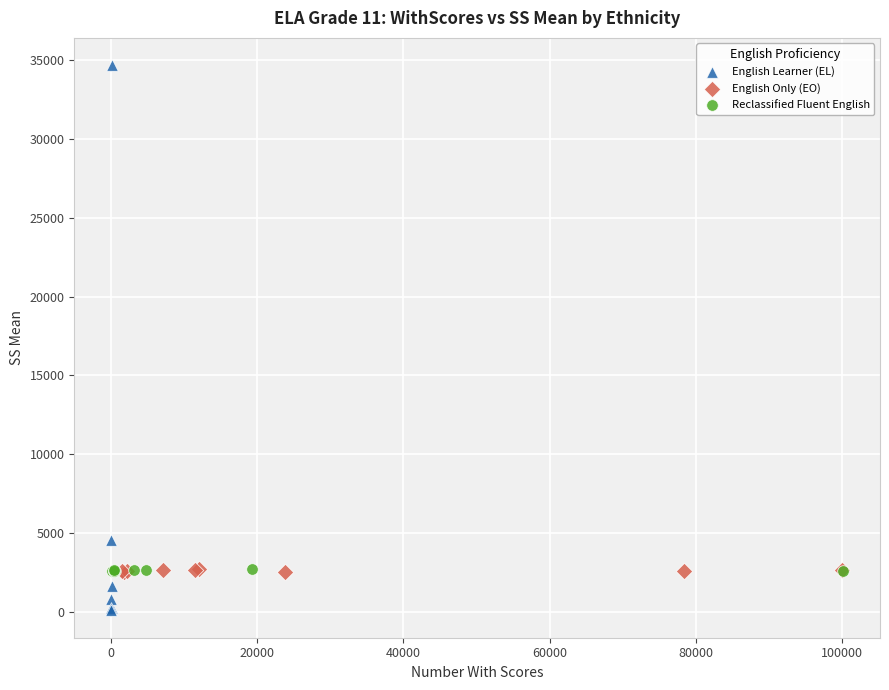

Which series has the largest Y range (max minus min)?

English Learner (EL)